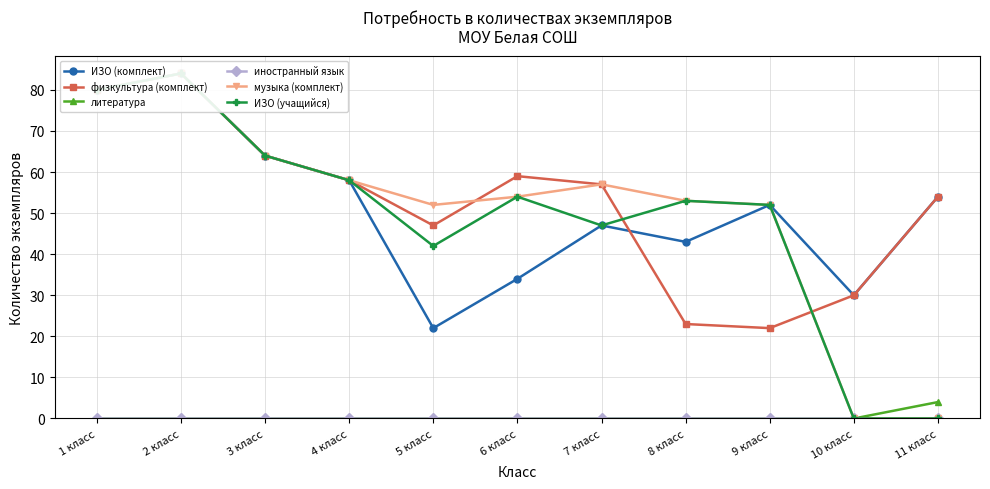

List the series in order of their peak value, highest first.

ИЗО (комплект), физкультура (комплект), музыка (комплект), ИЗО (учащийся), литература, иностранный язык